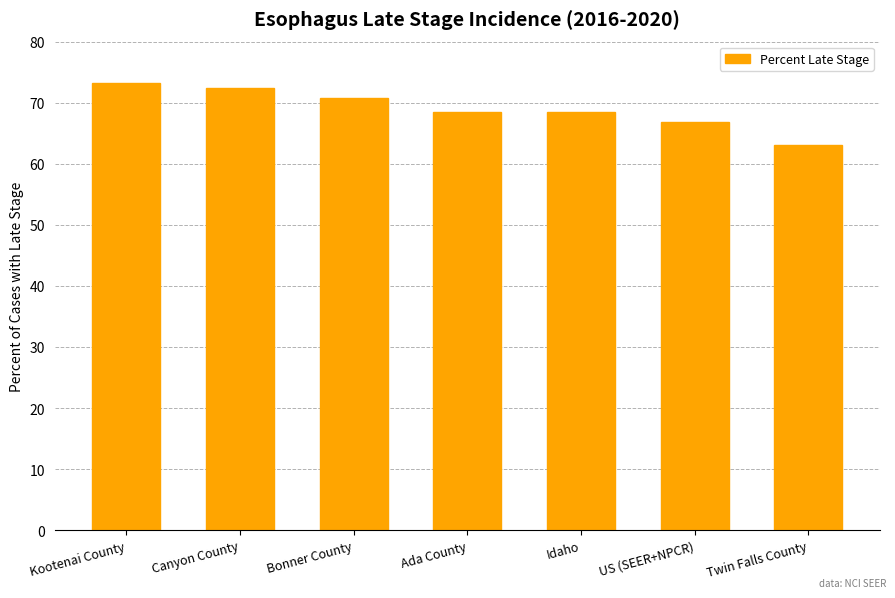

Does the chart contain any negative values?

No